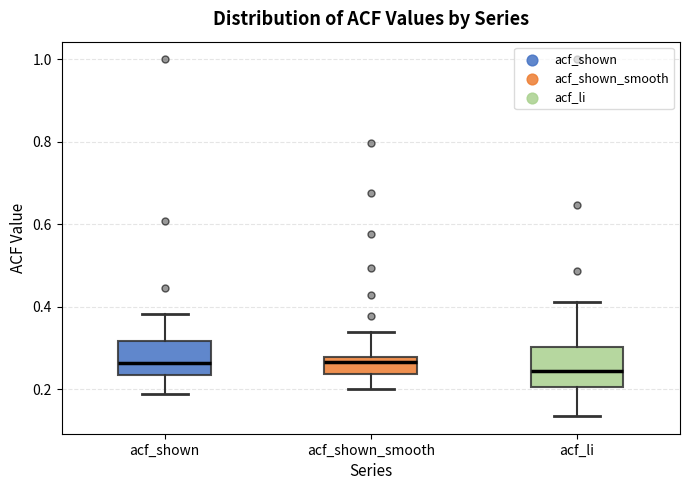

Where is the lower edge of the box for acf_li on the y-axis? The values are not printed on the chart, so give them approximately, as read against the axis.

0.20